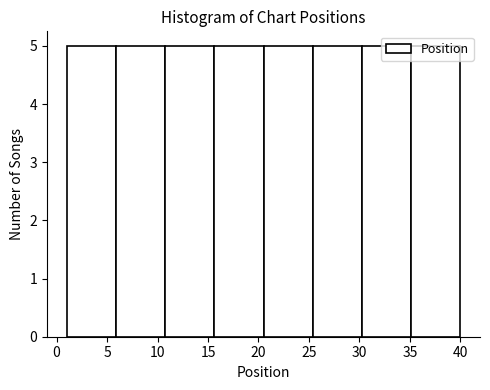

Reading left to right, list every bar in this chart as the range it spans on the x-axis followed by its height. Neither the bar edges nor the heights are printed on the chart, so give them approximately, as read against the axes.

1.0 to 6.0: 5
6.0 to 11.0: 5
11.0 to 15.5: 5
15.5 to 20.5: 5
20.5 to 25.5: 5
25.5 to 30.5: 5
30.5 to 35.0: 5
35.0 to 40.0: 5